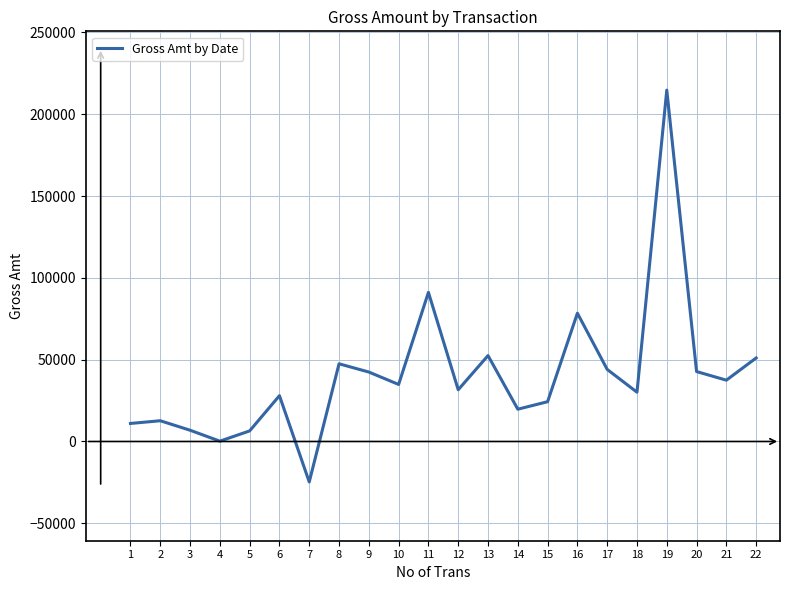

Approximately how many times larger is the value at 16 compared to 8?

1.7